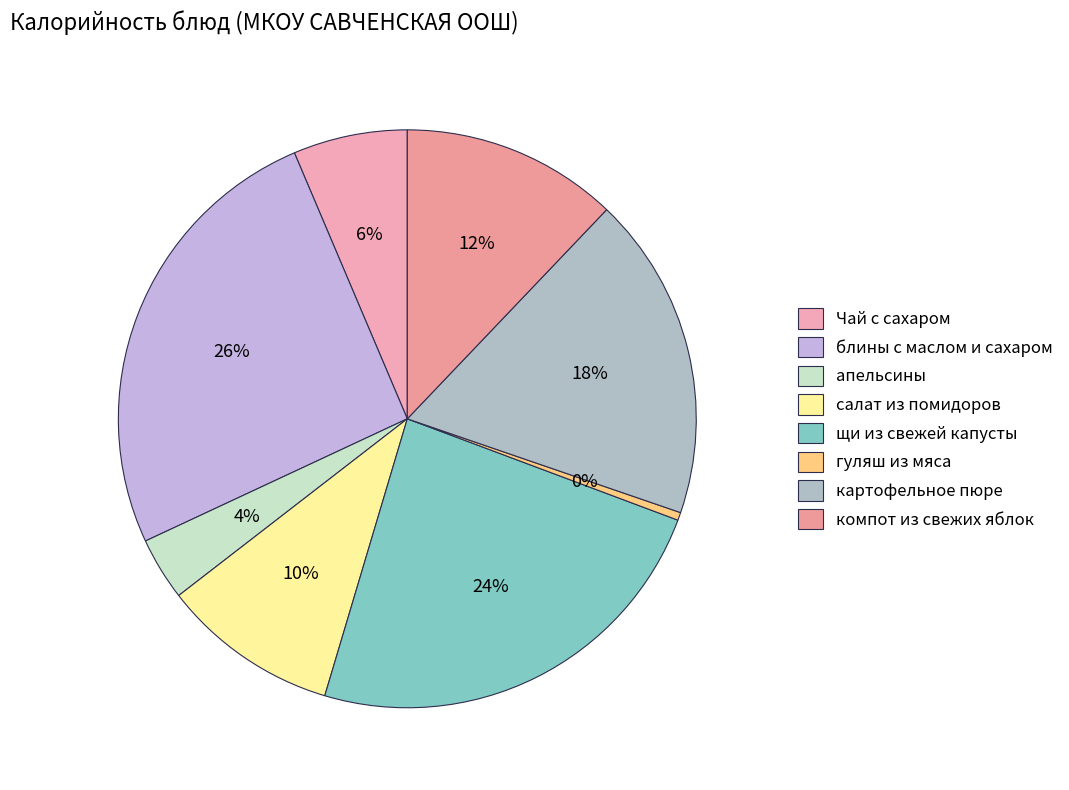

To the nearest percent, what percentage of the pie is щи из свежей капусты?

24%